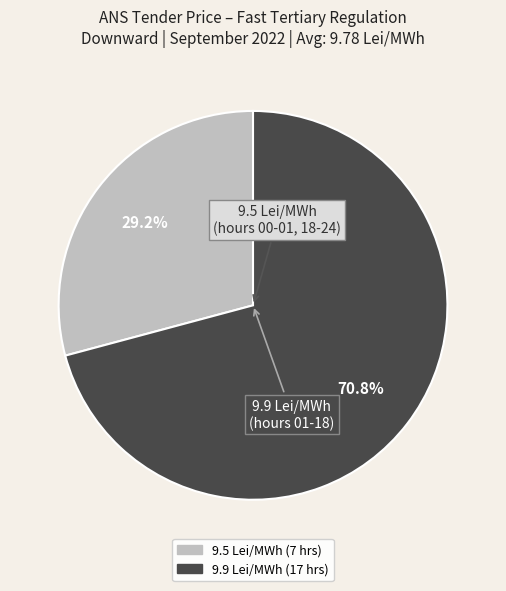

To the nearest percent, what is the difference between the largest and smallest slice percentages?

42%